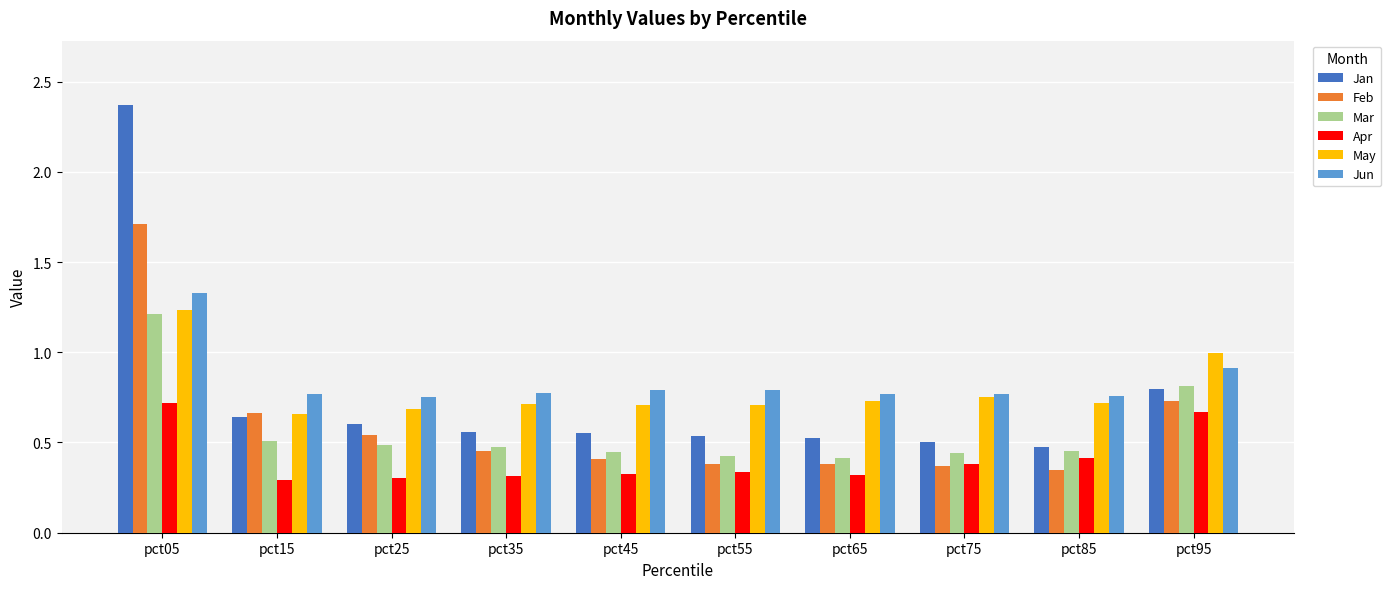

The May series shows 0.7 at pct65. True or false?

True